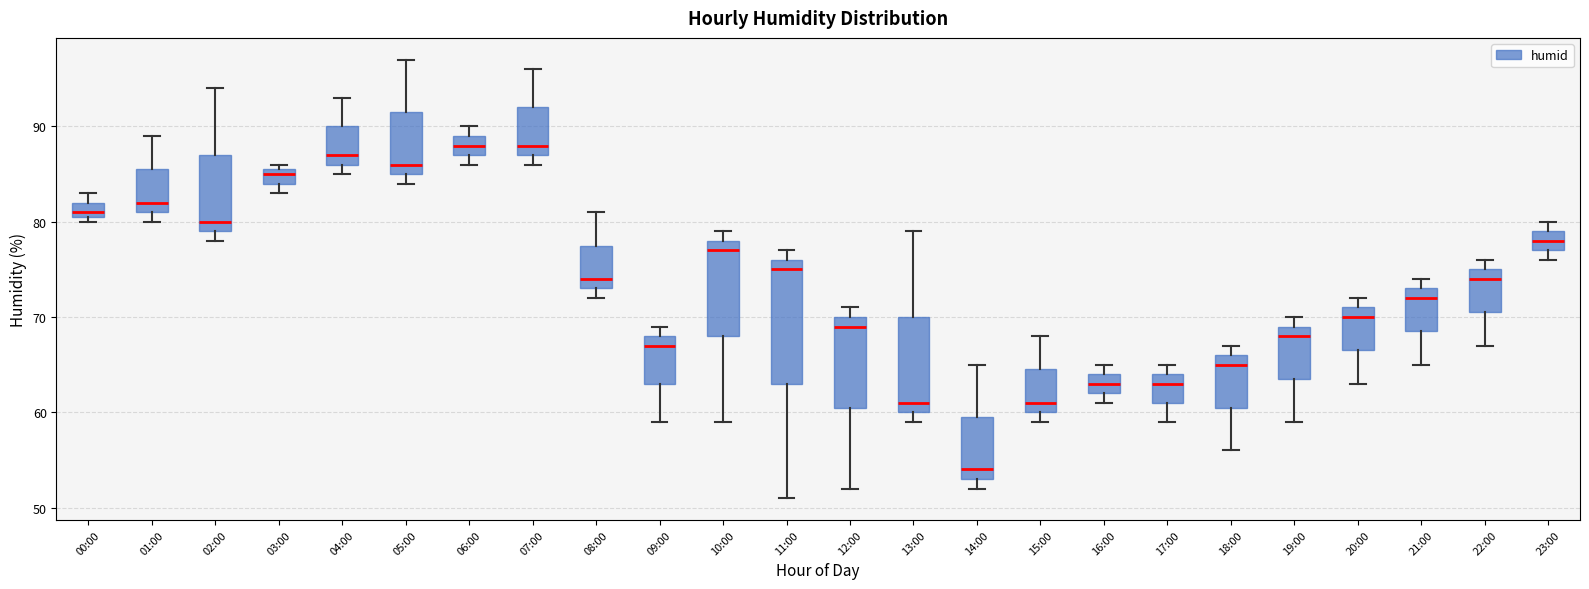

Which box is the tallest, from its lower edge to its upper edge?

11:00